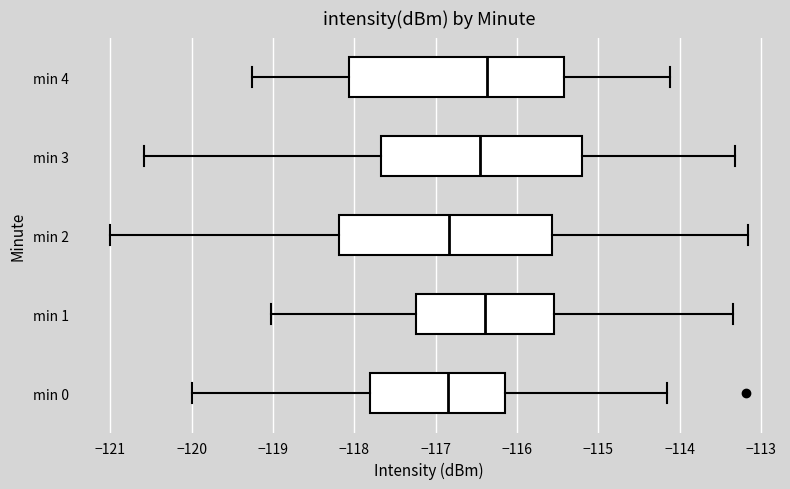

Reading bottom to top, read every box against the x-axis: the position of its median line, the range the box covers, and the ends of its whiskers. The values are not printed on the chart, so give them approximately, as read against the axis.

min 0: median -116.8, box -117.8 to -116.1, whiskers -120.0 to -114.2
min 1: median -116.4, box -117.2 to -115.5, whiskers -119.0 to -113.3
min 2: median -116.8, box -118.2 to -115.6, whiskers -121.0 to -113.2
min 3: median -116.4, box -117.7 to -115.2, whiskers -120.6 to -113.3
min 4: median -116.4, box -118.1 to -115.4, whiskers -119.3 to -114.1